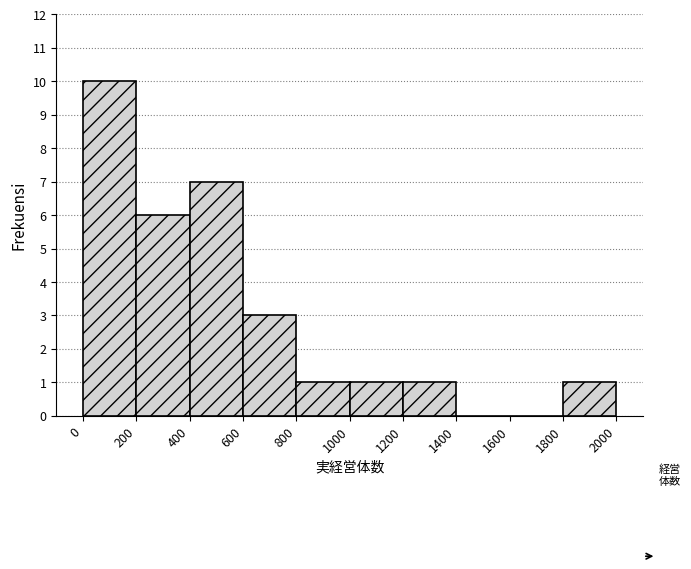

Reading left to right, list every bar in this chart as the range it spans on the x-axis followed by its height. The values are not printed on the chart, so give them approximately, as read against the axis.

0 to 200: 10
200 to 400: 6
400 to 600: 7
600 to 800: 3
800 to 1000: 1
1000 to 1200: 1
1200 to 1400: 1
1400 to 1600: 0
1600 to 1800: 0
1800 to 2000: 1